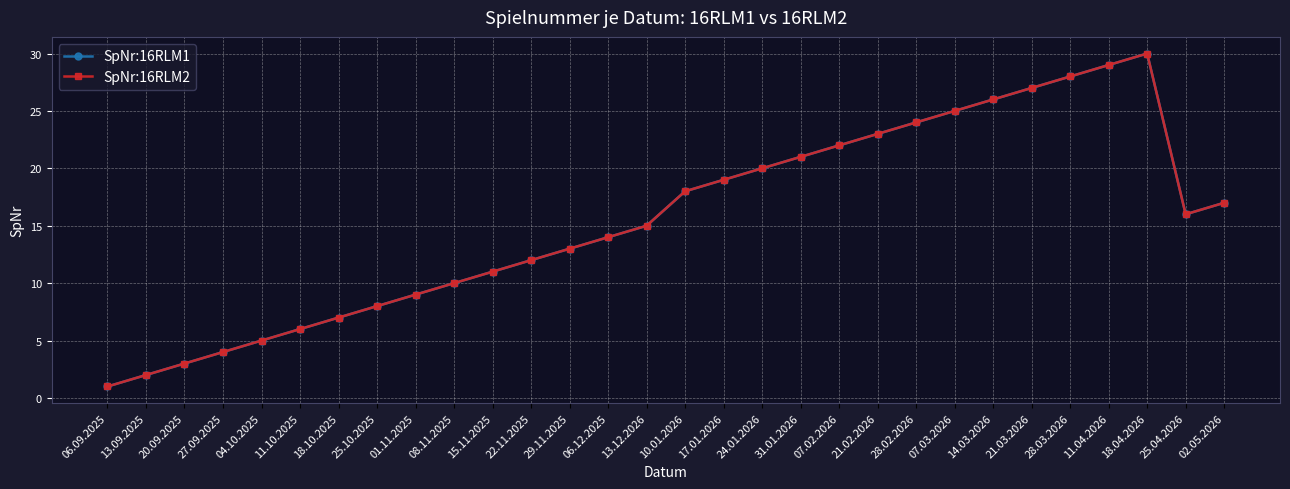

How many data points in SpNr:16RLM2 are above 16?

14